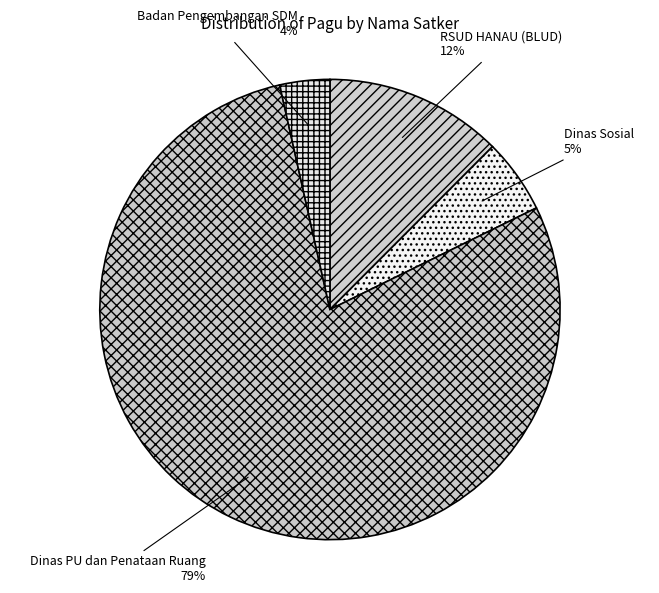

Is there any slice that represents more than half of the pie?

Yes